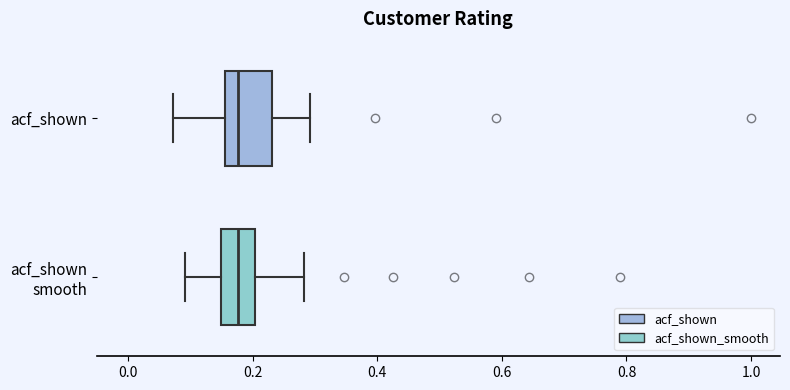

Reading bottom to top, read every box against the x-axis: the position of its median line, the range the box covers, and the ends of its whiskers. The values are not printed on the chart, so give them approximately, as read against the axis.

acf_shown smooth: median 0.18, box 0.14 to 0.20, whiskers 0.10 to 0.28
acf_shown: median 0.18, box 0.16 to 0.24, whiskers 0.08 to 0.30